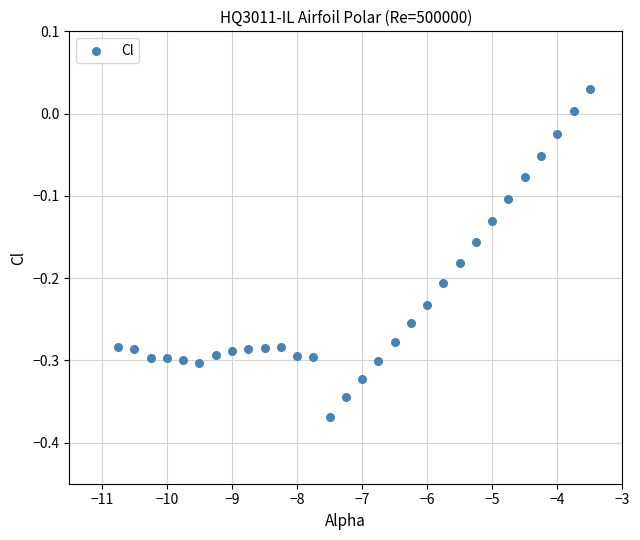

What is the range of X values (max minus min)?

7.2